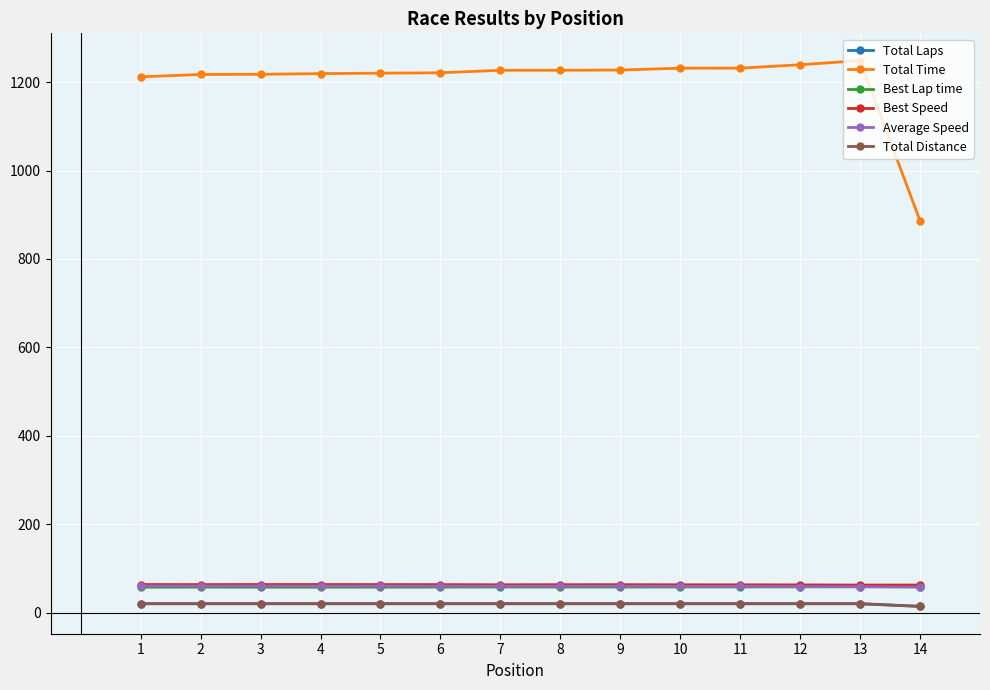

Between 1 and 13, which series saw the biggest shift?

Total Time